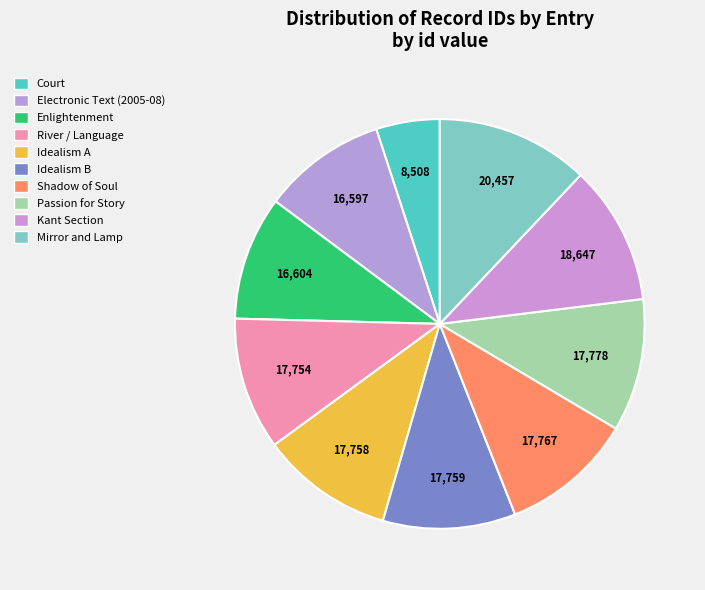

Does Idealism B represent more than half of the total?

No